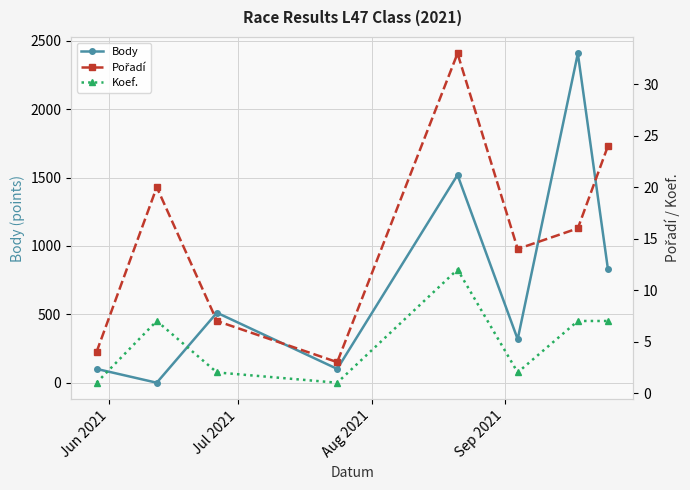

In Body, how many points are higher than both neighbors (excluding endpoints)?

3